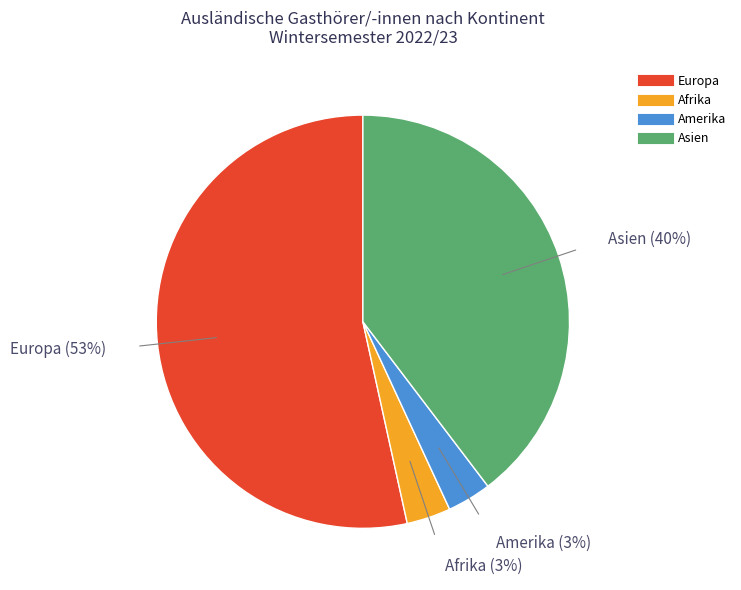

Is there any slice that represents more than half of the pie?

Yes